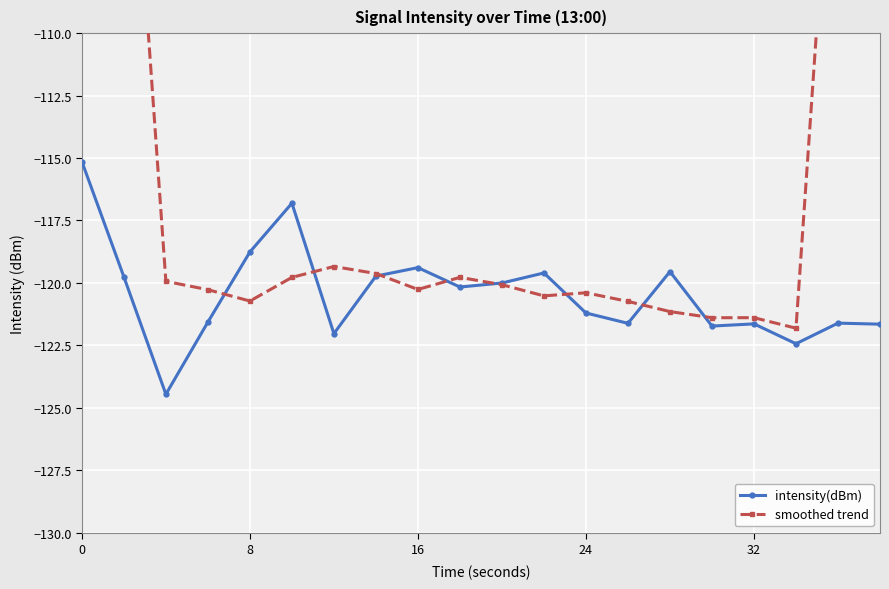

How many lines are shown in the chart?

2